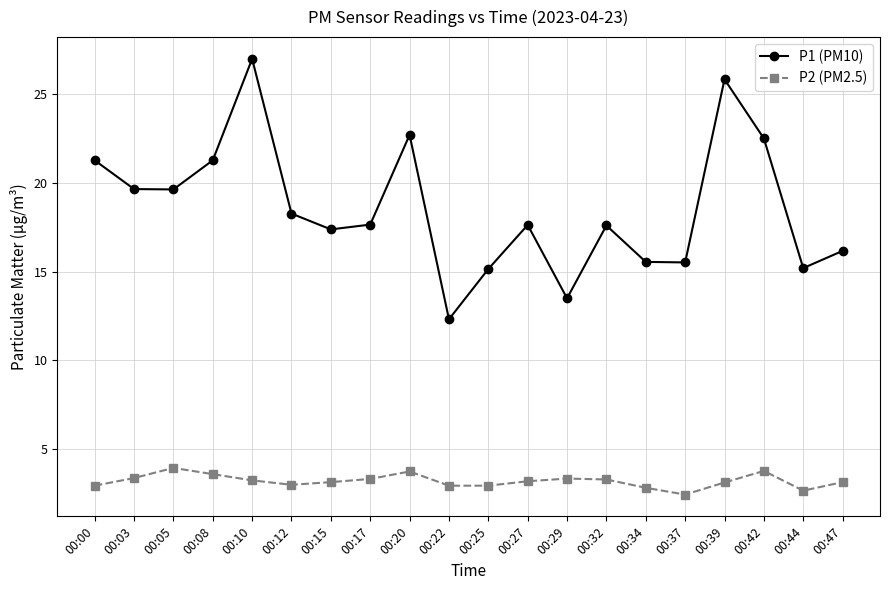

At which category is the sum across all series the highest?

00:10